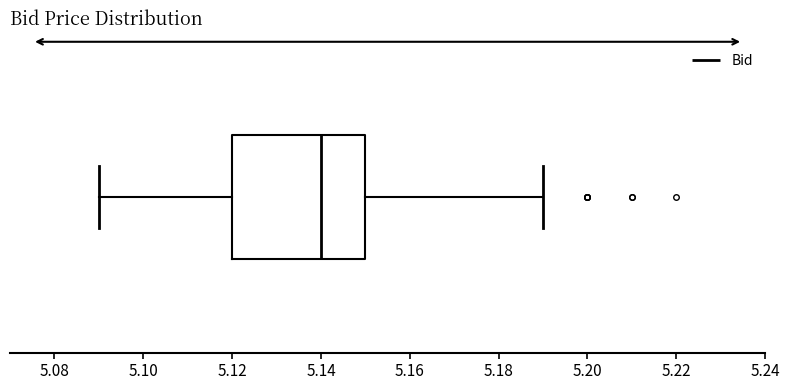

Where does the median line of the box sit on the x-axis? The values are not printed on the chart, so give them approximately, as read against the axis.

5.14